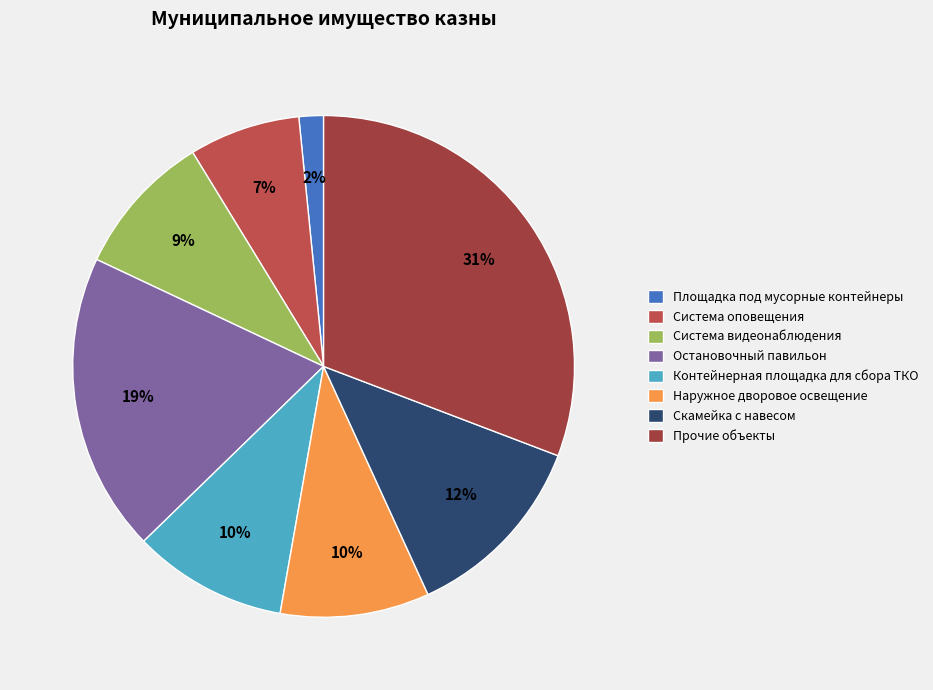

Does Прочие объекты account for over 50% of the chart?

No